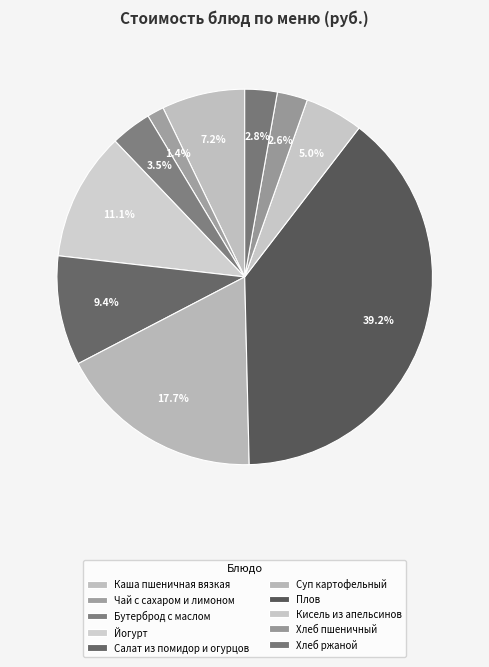

Count the number of slices in the pie.

10